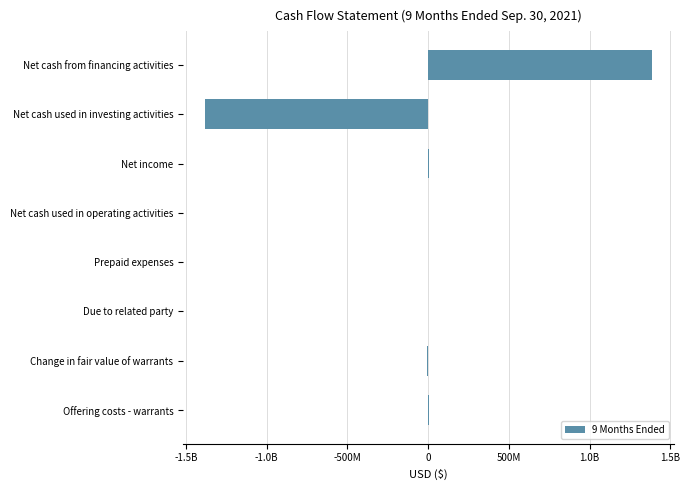

Are the bars horizontal?

Yes